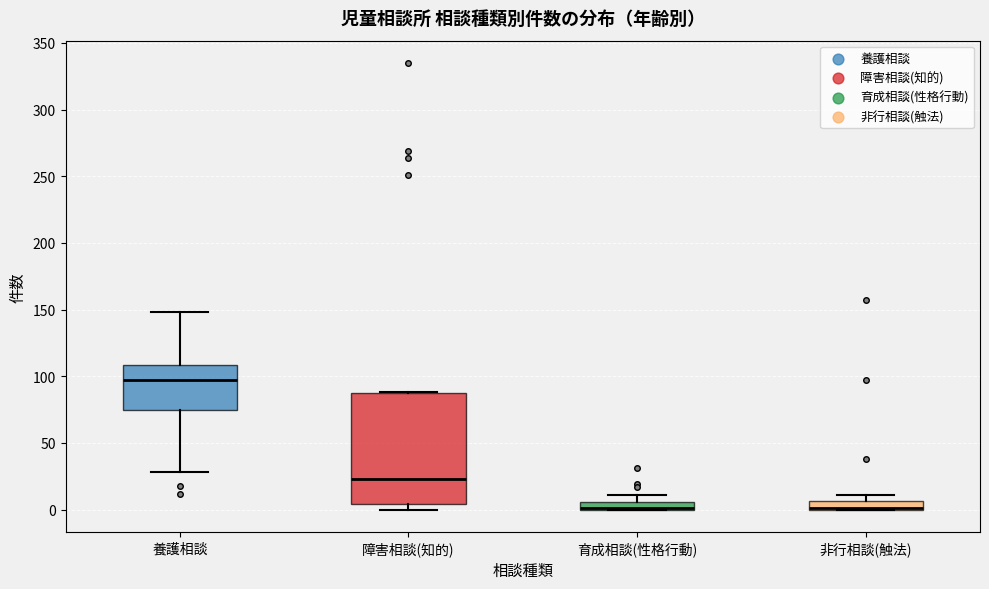

Where is the lower edge of the box for 非行相談(触法) on the y-axis? The values are not printed on the chart, so give them approximately, as read against the axis.

0